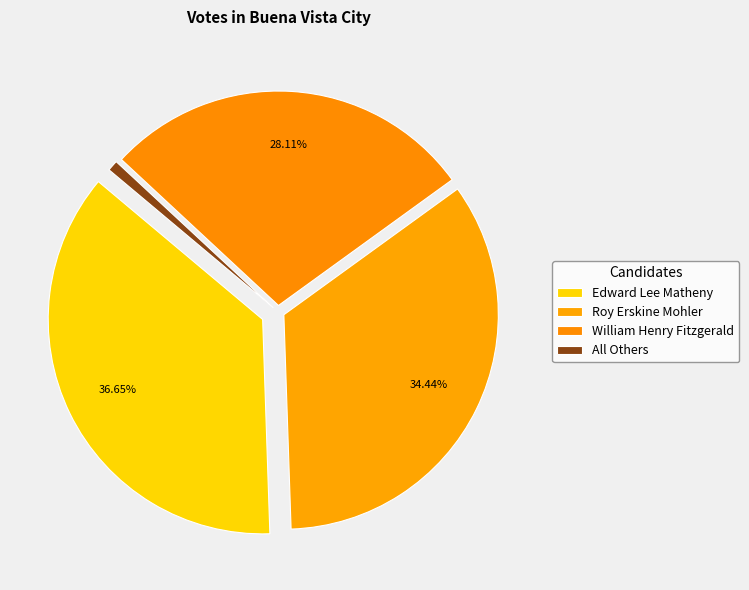

To the nearest percent, what portion does William Henry Fitzgerald represent?

28%